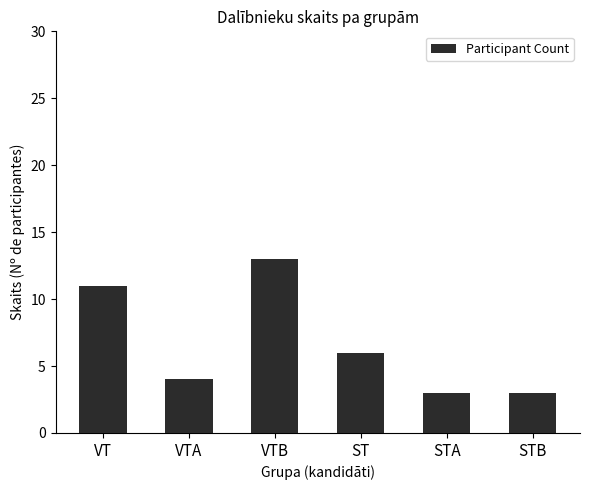

True or false: the data shows 4 at VTA.

True